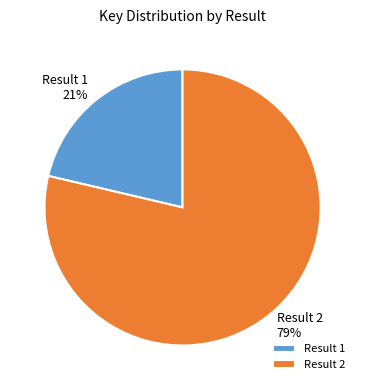

To the nearest percent, what is the average slice percentage?

50%